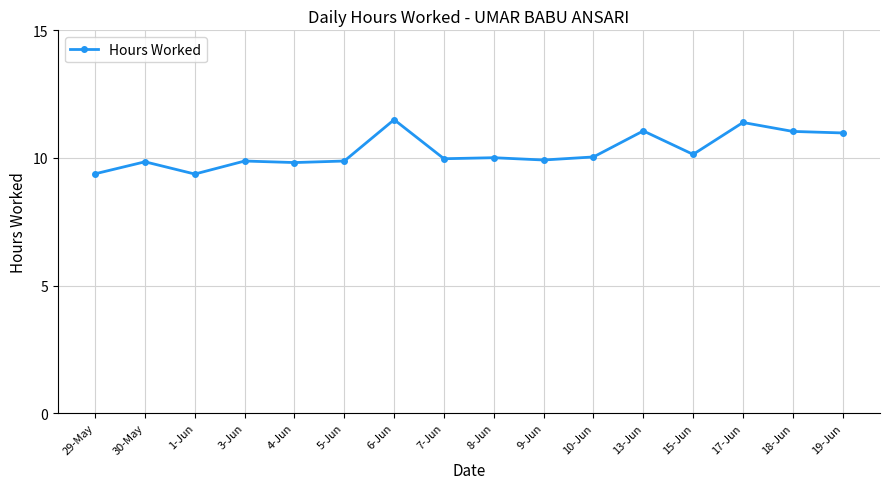

How many data points does each series have?

16